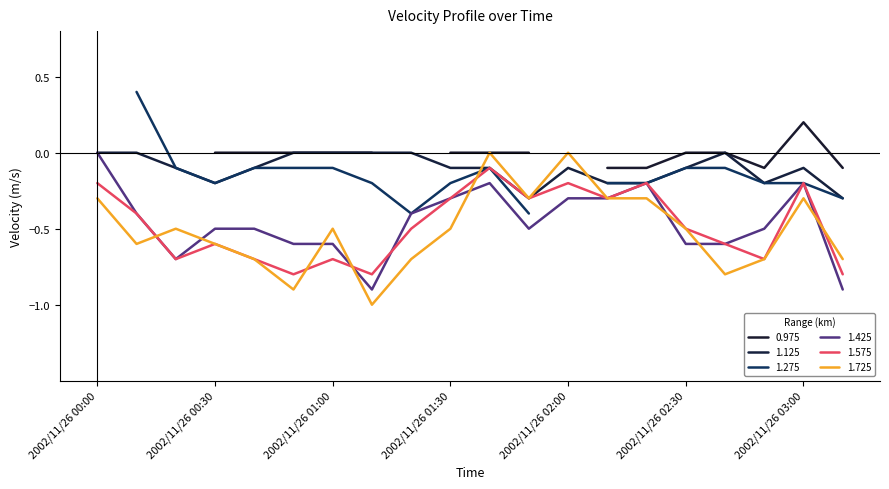

Count the 1.425 values in the range 0 to 1.

1